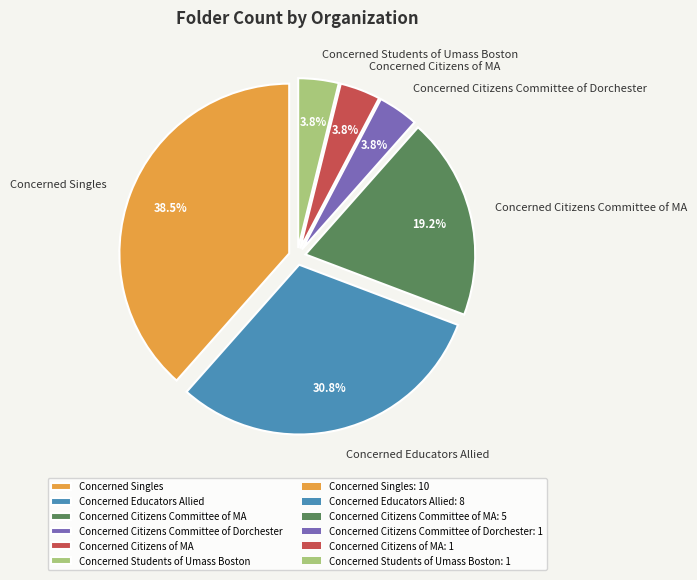

What is the ratio of the value at Concerned Citizens of MA to the value at Concerned Citizens Committee of Dorchester?

1.0